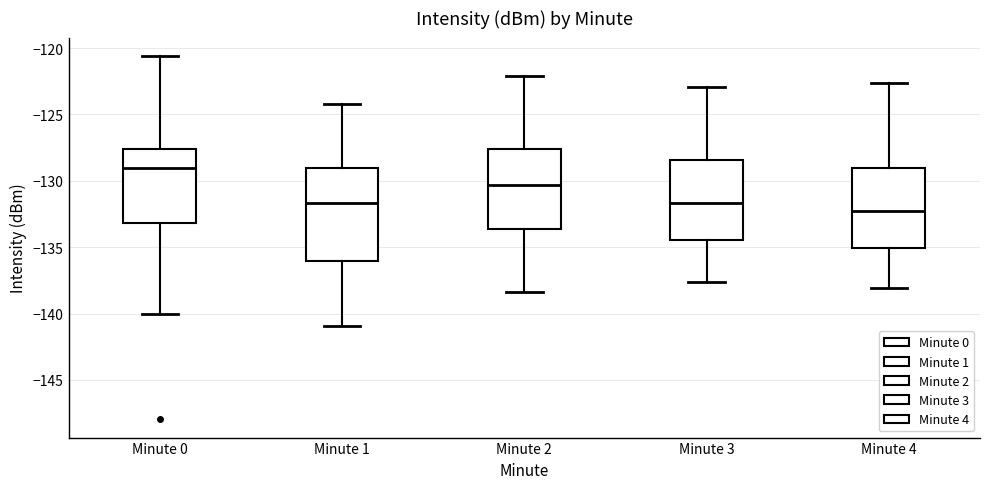

Which box's median line is the highest?

Minute 0